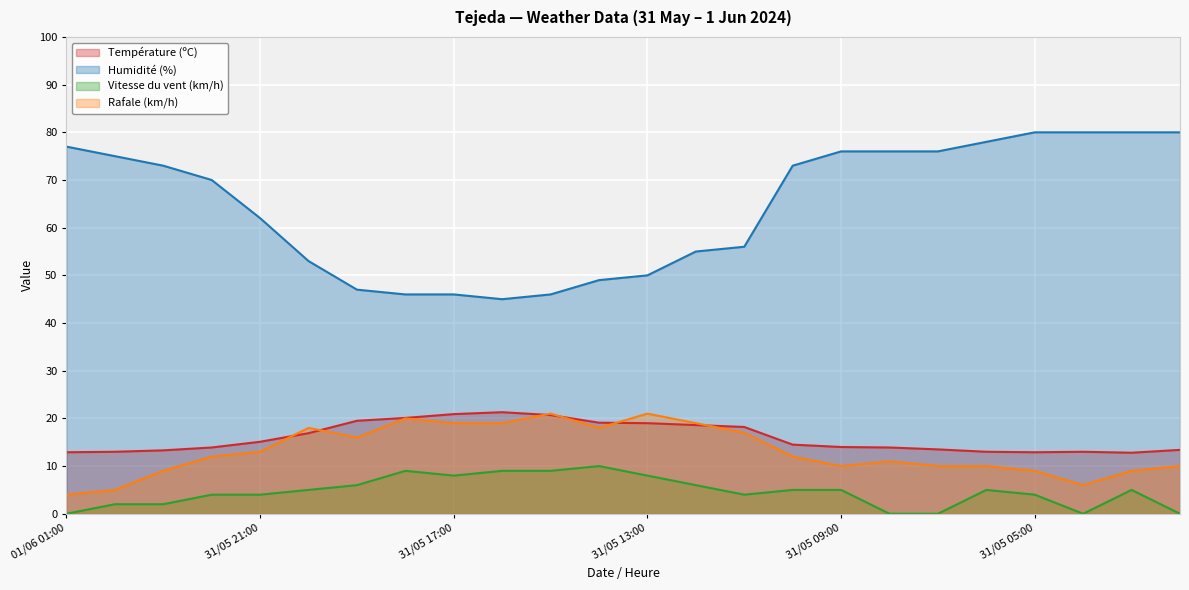

True or false: Température (ºC) and Humidité (%) cross at least once.

False